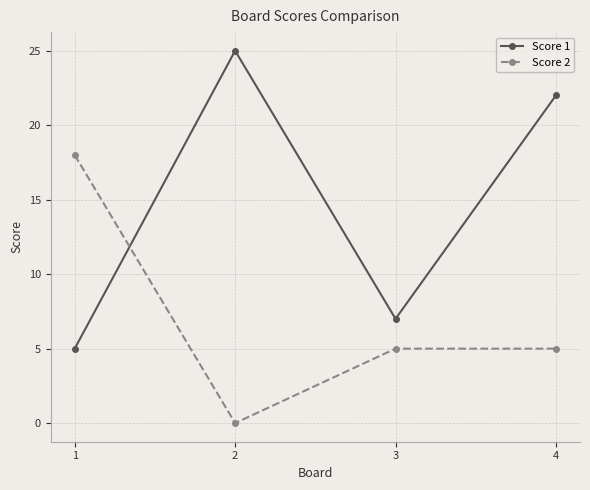

At which category is the sum across all series the highest?

4